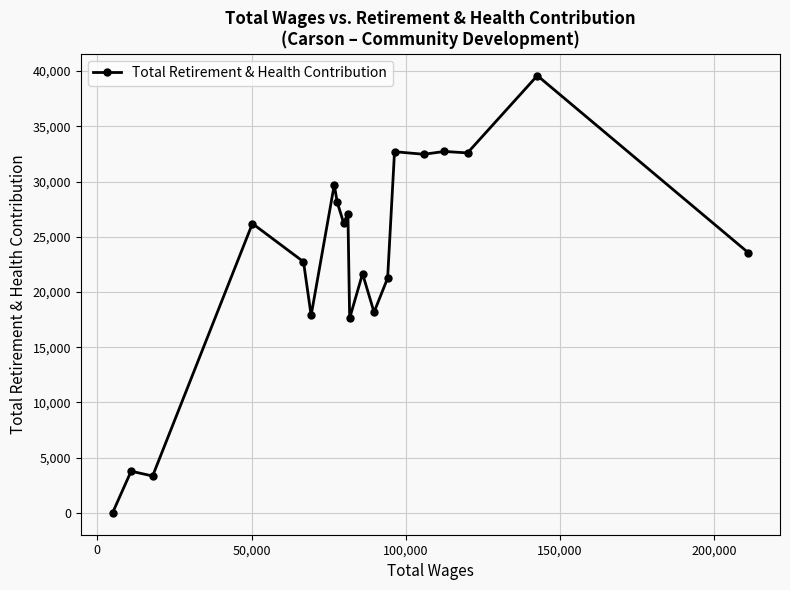

What is the average value?

22874